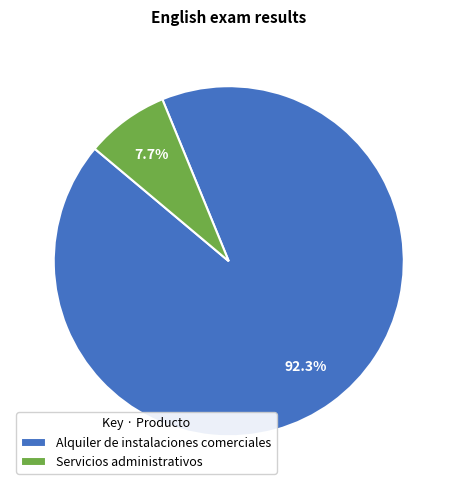

Rank the categories by value from lowest to highest.

Servicios administrativos, Alquiler de instalaciones comerciales